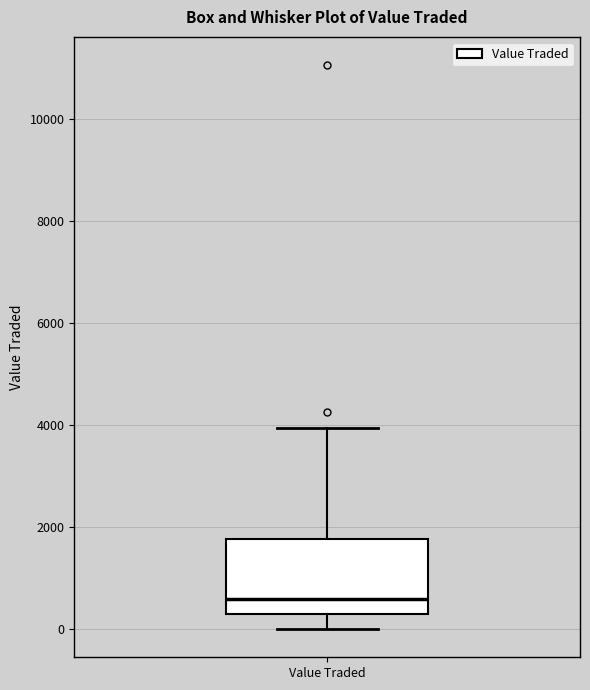

Where is the upper edge of the box for Value Traded on the y-axis? The values are not printed on the chart, so give them approximately, as read against the axis.

1800